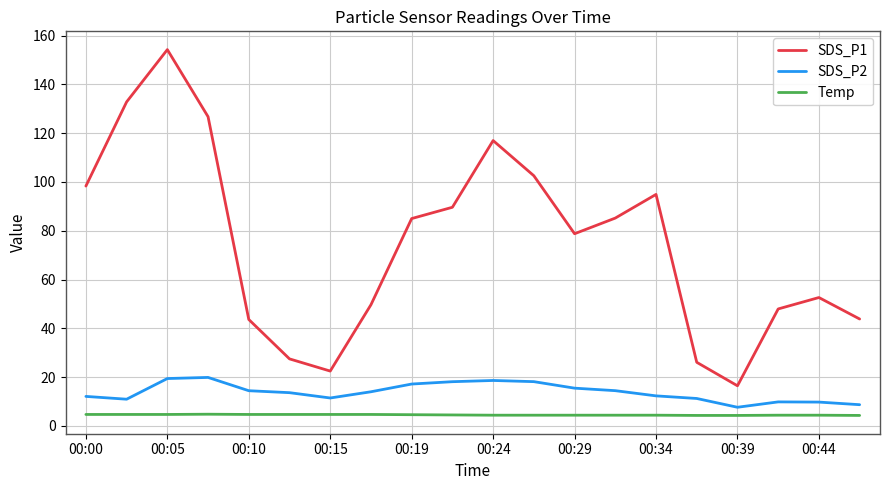

How many interior local peaks does the SDS_P1 series have?

4